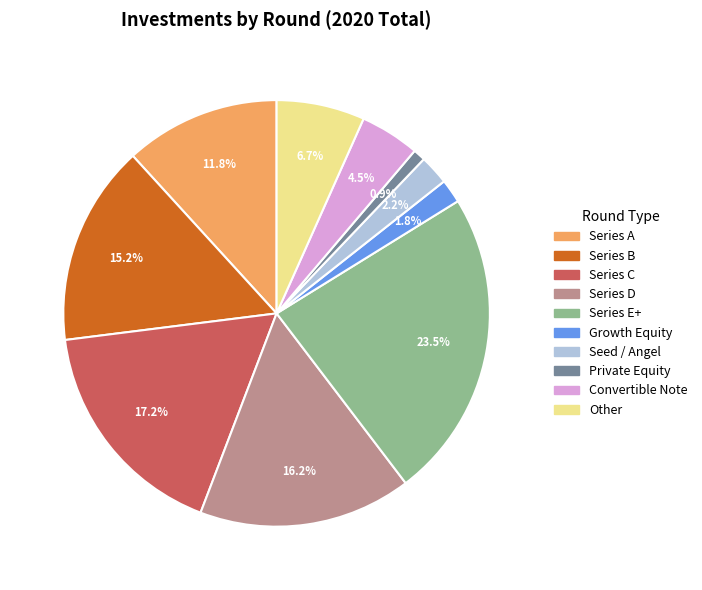

To the nearest percent, what is the difference between the largest and smallest slice percentages?

23%